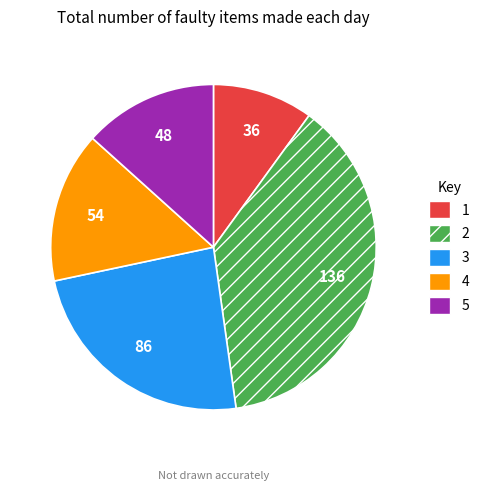

What is the ratio of the value at 4 to the value at 5?

1.1